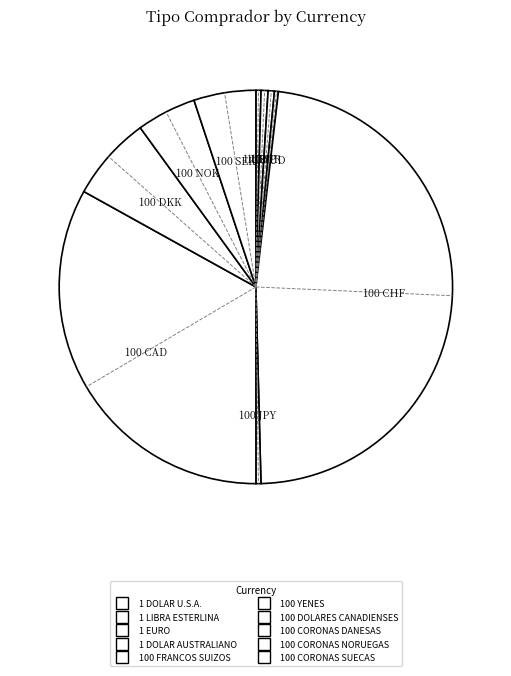

Between 1 EURO and 100 DOLARES CANADIENSES, which is larger?

100 DOLARES CANADIENSES